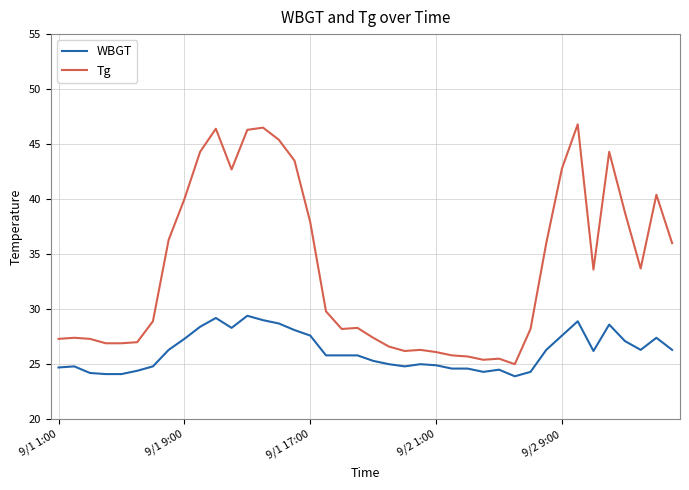

What is the minimum value shown in the chart?

23.9